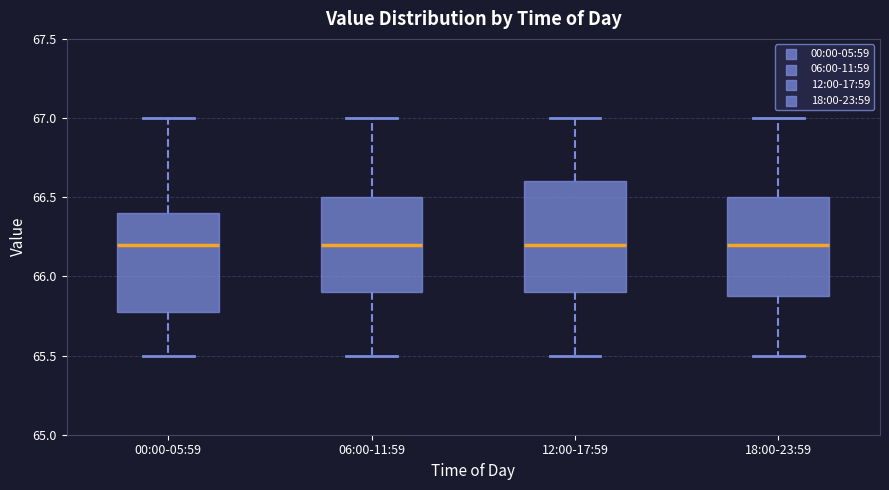

Reading left to right, transcribe this box plot: for each box, give where its median line is, the range the box spans, and where its two whiskers end, as read against the y-axis. The values are not printed on the chart, so give them approximately, as read against the axis.

00:00-05:59: median 66.2, box 65.8 to 66.4, whiskers 65.5 to 67.0
06:00-11:59: median 66.2, box 65.9 to 66.5, whiskers 65.5 to 67.0
12:00-17:59: median 66.2, box 65.9 to 66.6, whiskers 65.5 to 67.0
18:00-23:59: median 66.2, box 65.9 to 66.5, whiskers 65.5 to 67.0